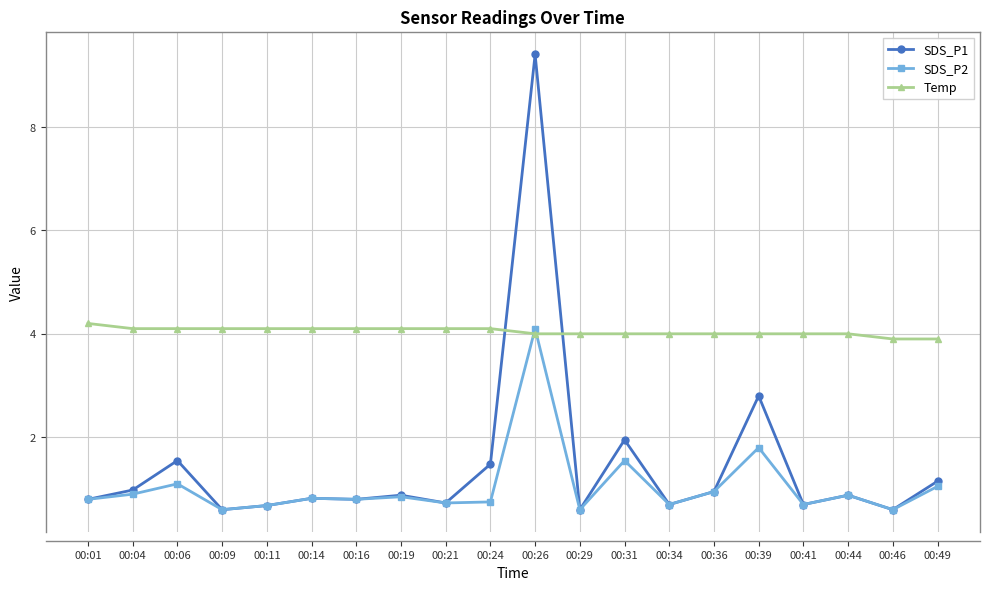

Is it true that SDS_P1 equals 14.5 at 00:26?

False